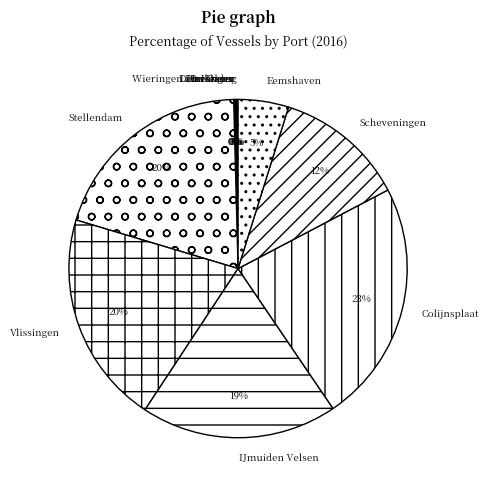

Which category has the biggest portion of the pie?

Colijnsplaat